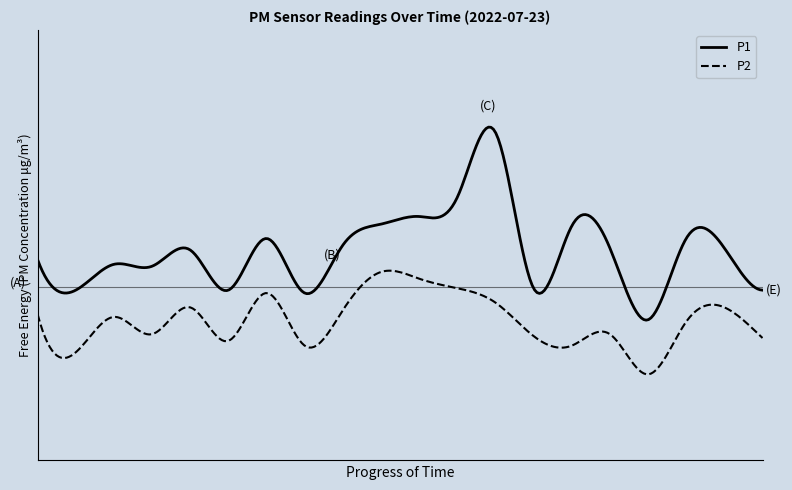

Is this an area chart (filled region under the line)?

No